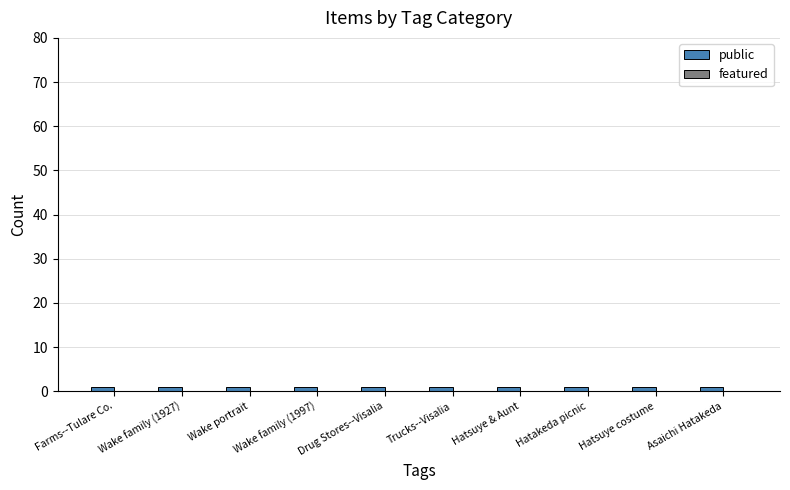

Is it true that featured equals 0 at Wake portrait?

True